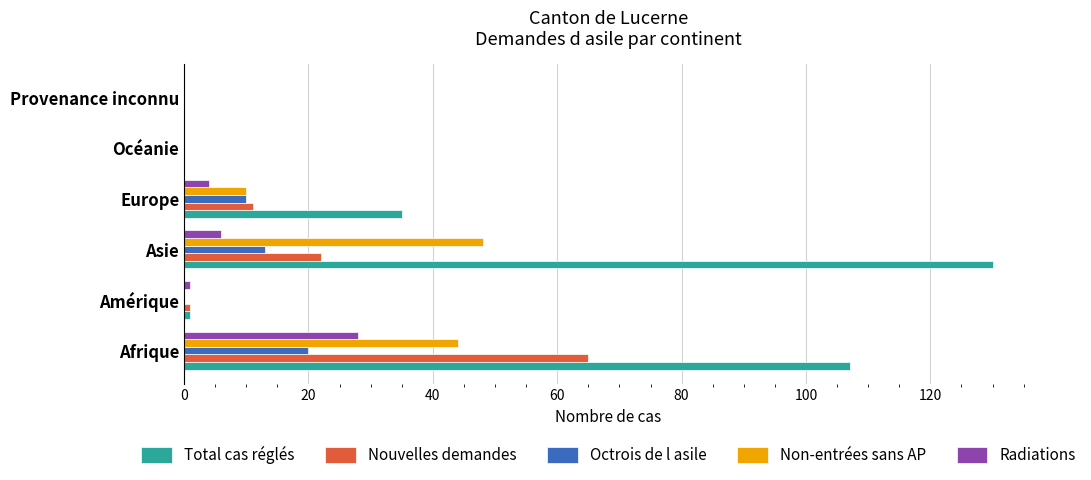

Is it true that Octrois de l asile equals 10 at Europe?

True